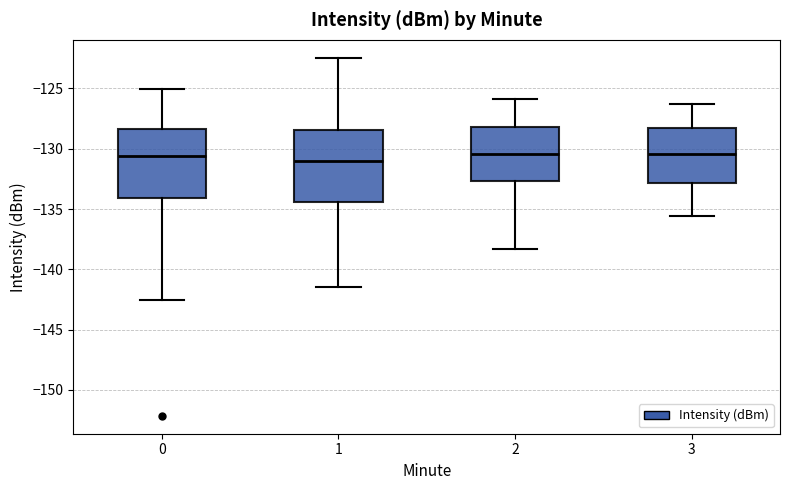

Reading left to right, read every box against the y-axis: the position of its median line, the range the box covers, and the ends of its whiskers. The values are not printed on the chart, so give them approximately, as read against the axis.

0: median -130.5, box -134.0 to -128.5, whiskers -142.5 to -125.0
1: median -131.0, box -134.5 to -128.5, whiskers -141.5 to -122.5
2: median -130.5, box -132.5 to -128.0, whiskers -138.5 to -126.0
3: median -130.5, box -133.0 to -128.5, whiskers -135.5 to -126.5